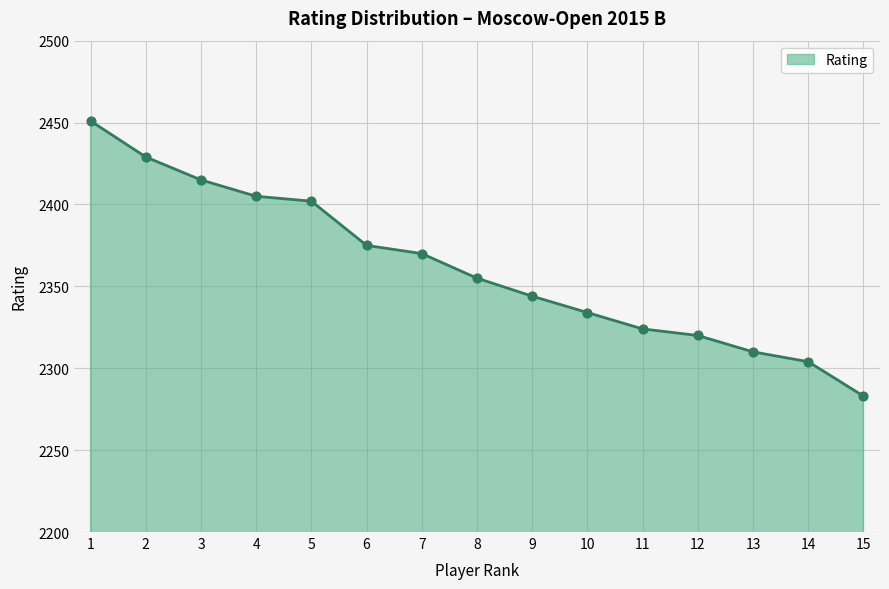

Which has a higher value, 7 or 2?

2